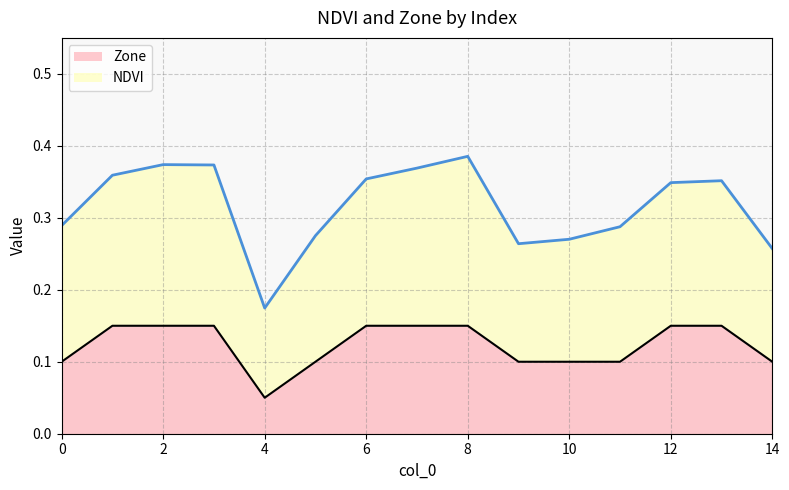

At which category does the data reach its first local valley?

4